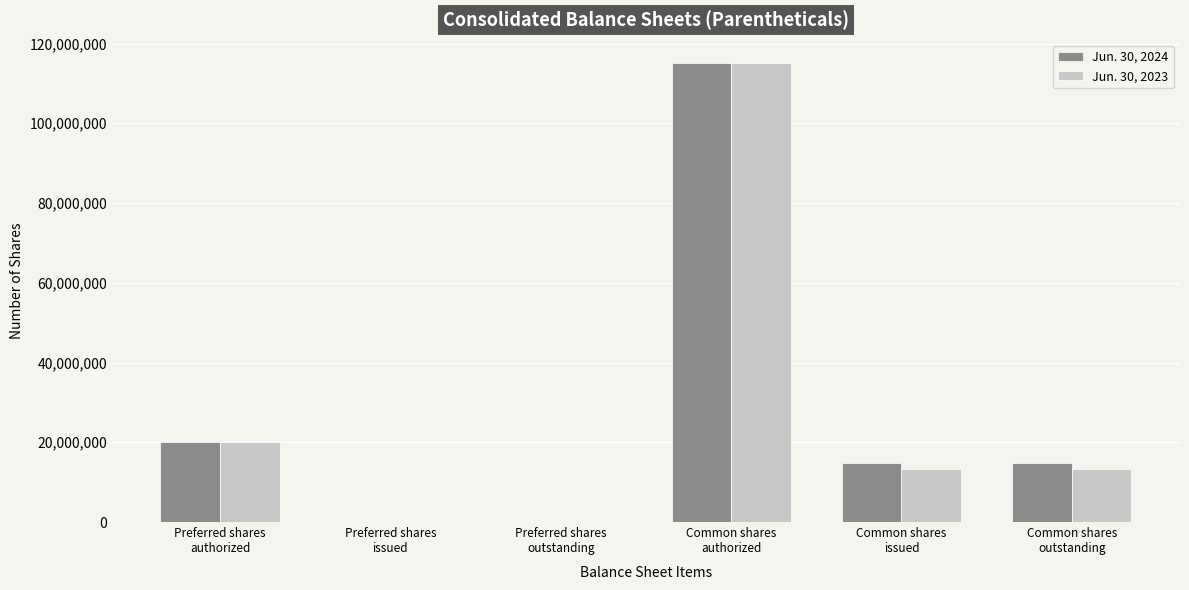

What are all the series names shown in the legend?

Jun. 30, 2024, Jun. 30, 2023